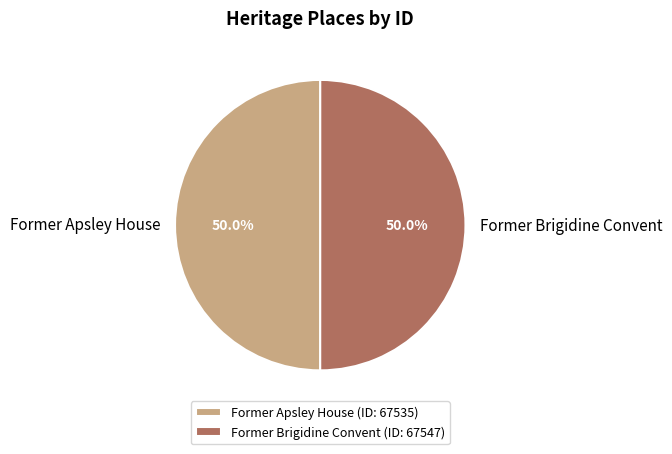

What is the ratio of the value at Former Brigidine Convent to the value at Former Apsley House?

1.0